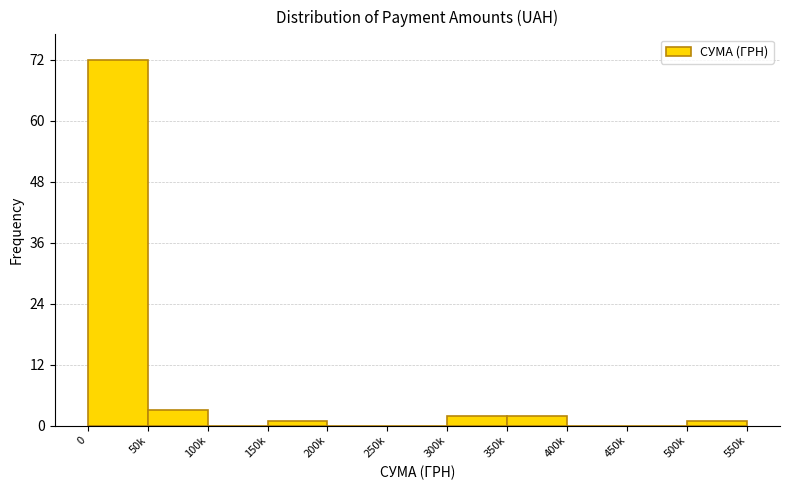

Reading left to right, what are all the values shown in this chart?

0=72	50k=3	100k=0	150k=1	200k=0	250k=0	300k=2	350k=2	400k=0	450k=0	500k=1